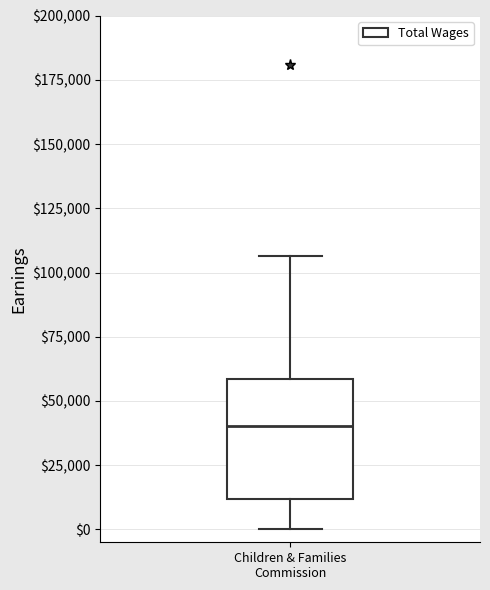

Transcribe this box plot: give where the median line is, the range the box spans, and where the two whiskers end, as read against the y-axis. The values are not printed on the chart, so give them approximately, as read against the axis.

median 40000, box 10000 to 60000, whiskers 0 to 105000